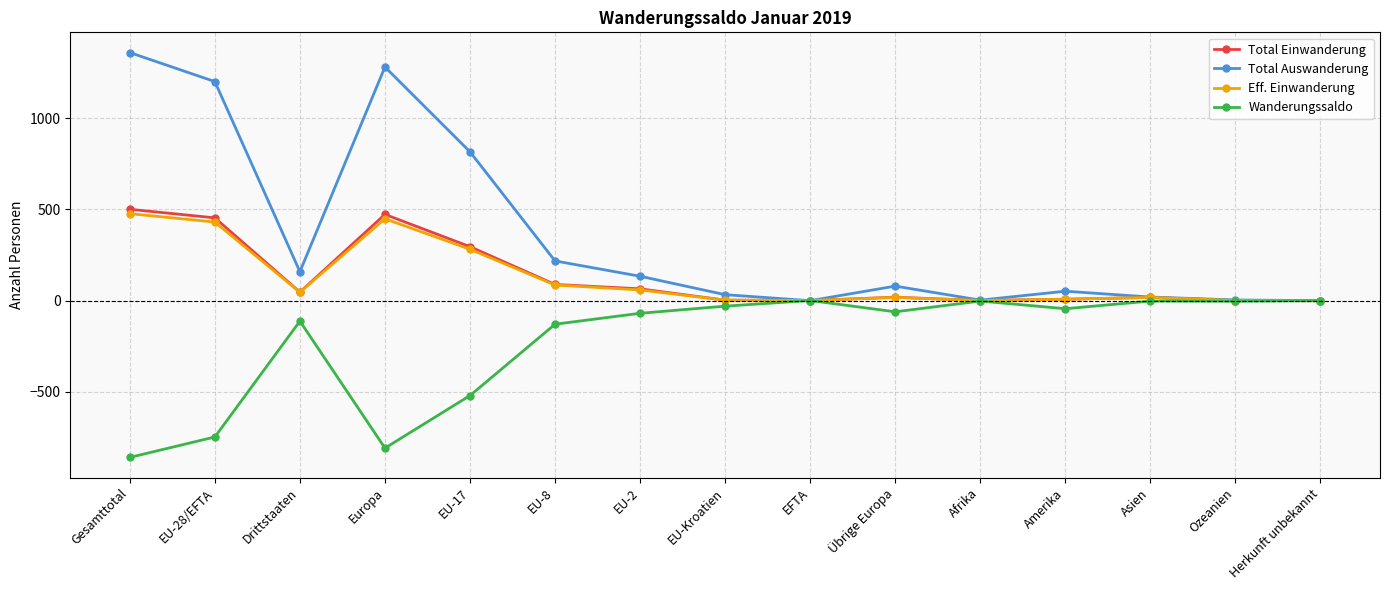

True or false: Total Einwanderung has a value of 1 at Ozeanien.

True